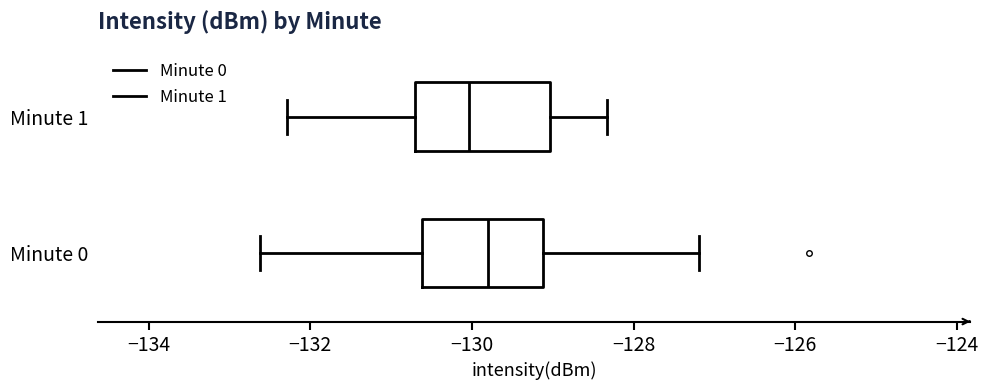

Which box has the furthest to the right median line?

Minute 0